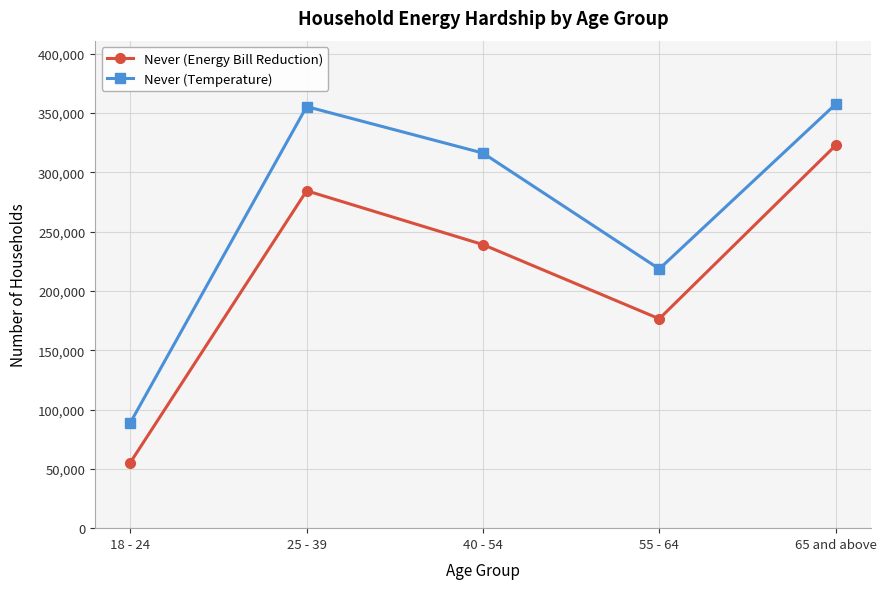

At 65 and above, list the series in order from smallest to largest.

Never (Energy Bill Reduction), Never (Temperature)